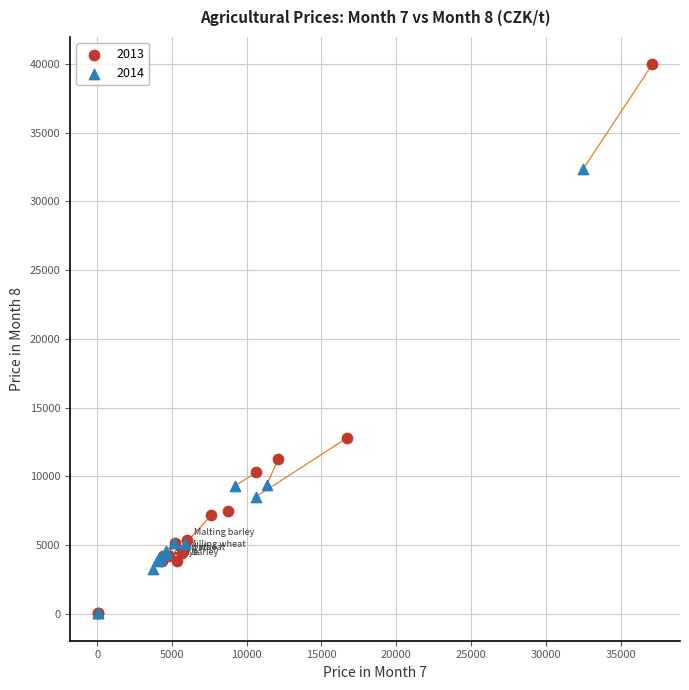

Which series contains the highest Y value?

2013